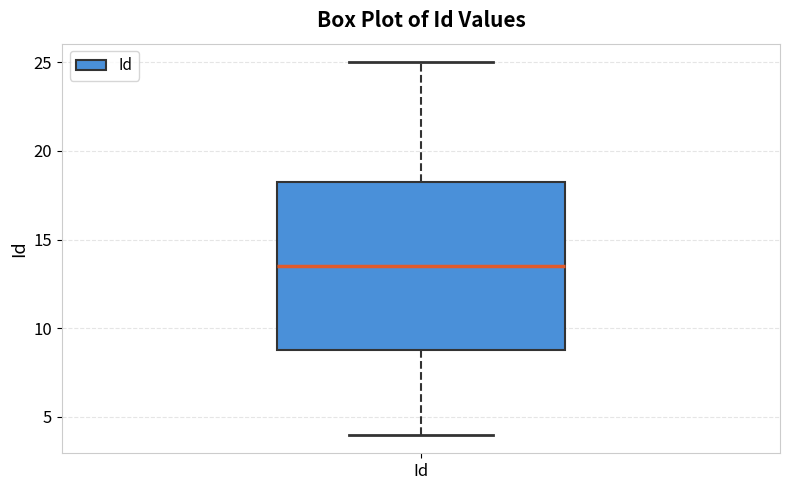

Transcribe this box plot: give where the median line is, the range the box spans, and where the two whiskers end, as read against the y-axis. The values are not printed on the chart, so give them approximately, as read against the axis.

median 13.5, box 9.0 to 18.5, whiskers 4.0 to 25.0